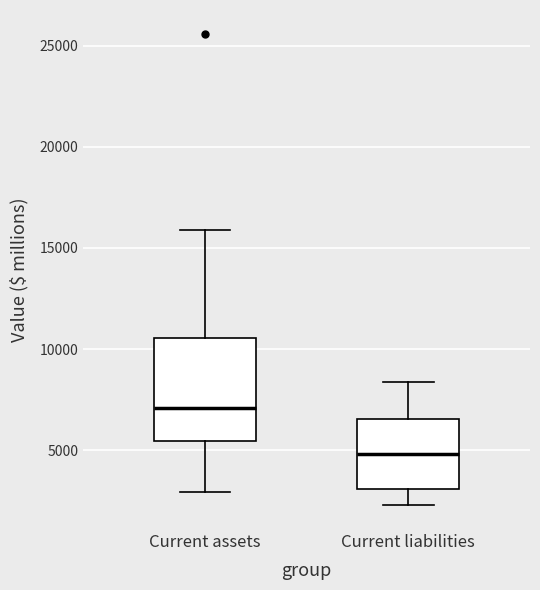

Where is the upper edge of the box for Current liabilities on the y-axis? The values are not printed on the chart, so give them approximately, as read against the axis.

6500